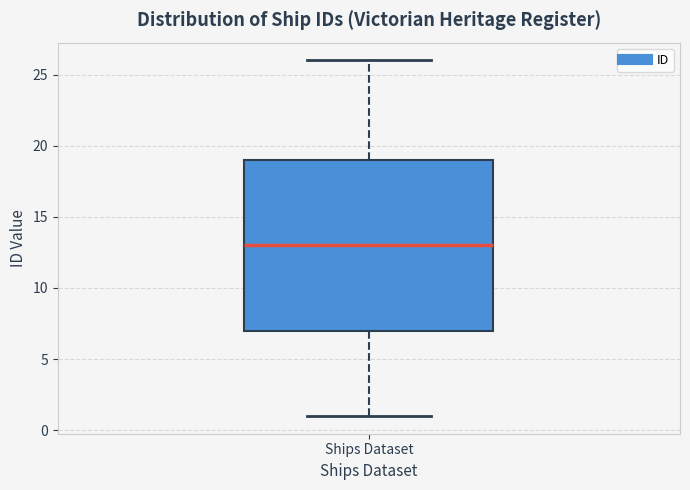

Read this box plot against the y-axis: the position of the median line, the range covered by the box, and the ends of both whiskers. The values are not printed on the chart, so give them approximately, as read against the axis.

median 13, box 7 to 19, whiskers 1 to 26